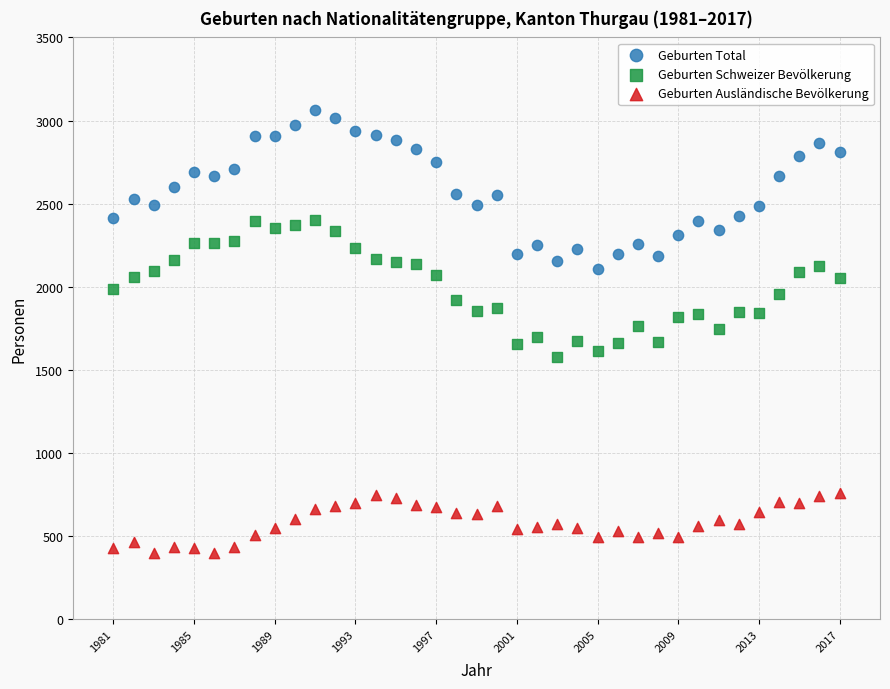

Which series reaches the maximum Y coordinate?

Geburten Total